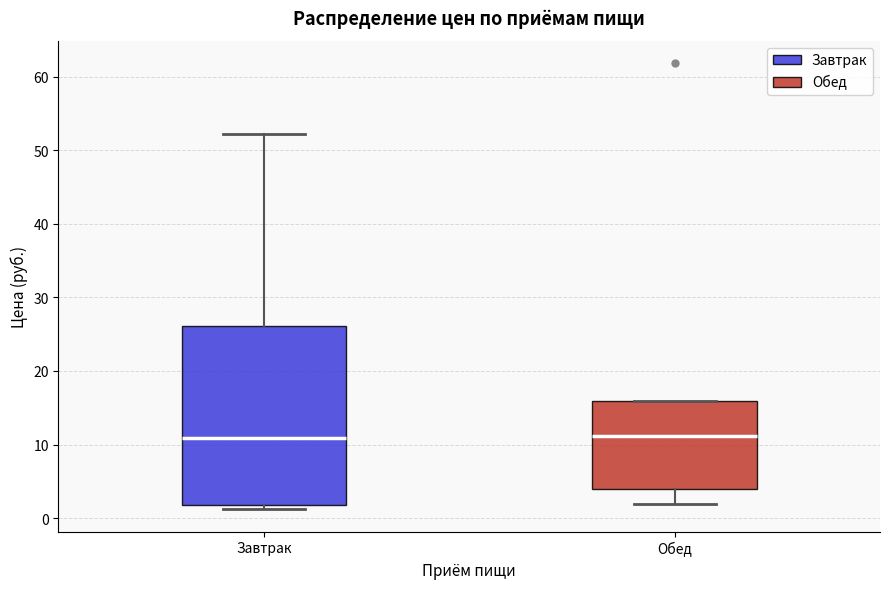

Where does the lower whisker of the box for Обед end on the y-axis? The values are not printed on the chart, so give them approximately, as read against the axis.

2